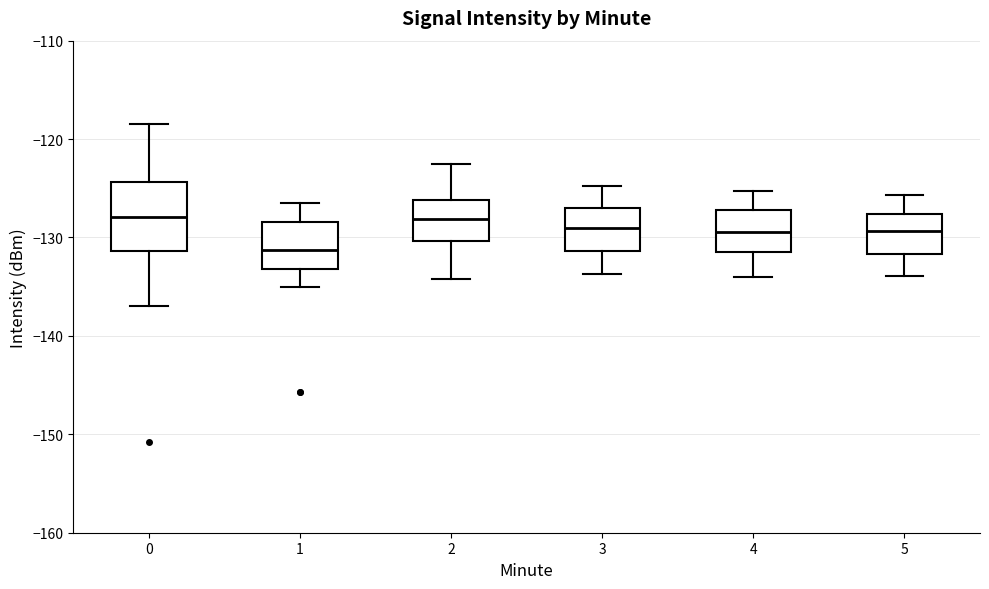

Which box's median line is the lowest?

1